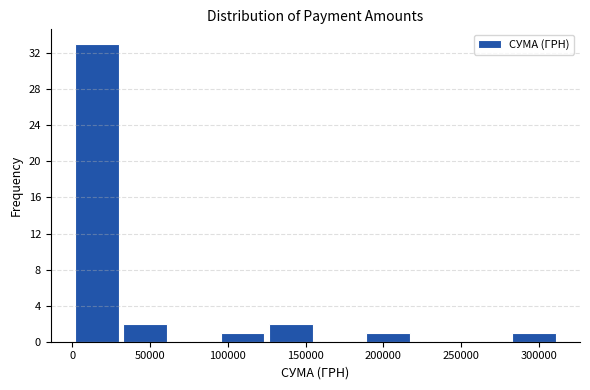

What is the height of the bar covering 190000 to 220000 on the x-axis? Neither the bar edges nor the heights are printed on the chart, so give them approximately, as read against the axes.

1